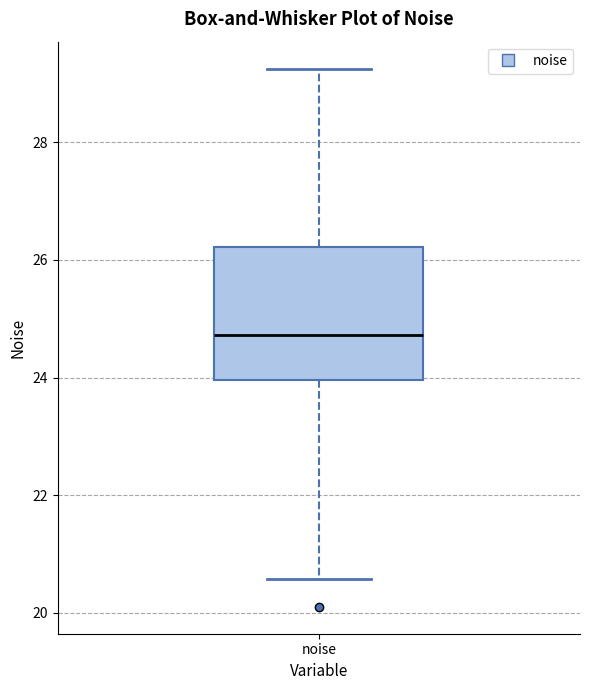

Transcribe this box plot: give where the median line is, the range the box spans, and where the two whiskers end, as read against the y-axis. The values are not printed on the chart, so give them approximately, as read against the axis.

median 24.8, box 24.0 to 26.2, whiskers 20.6 to 29.2